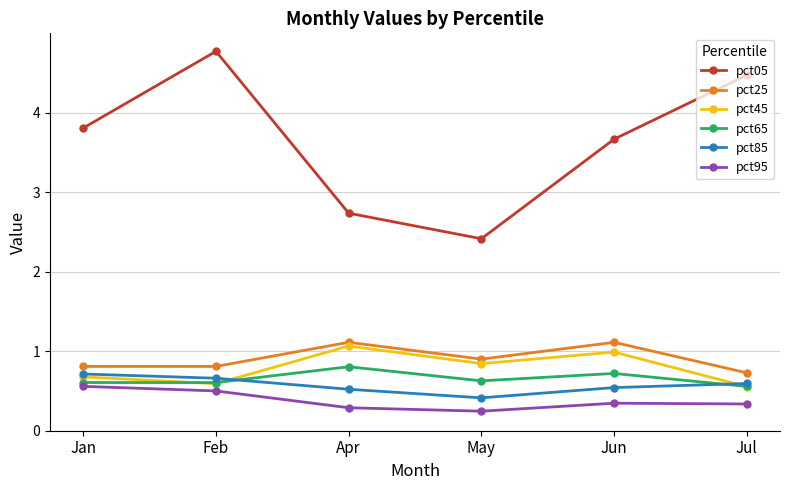

What is the value of the pct25 point at the 2nd from the left?

0.8